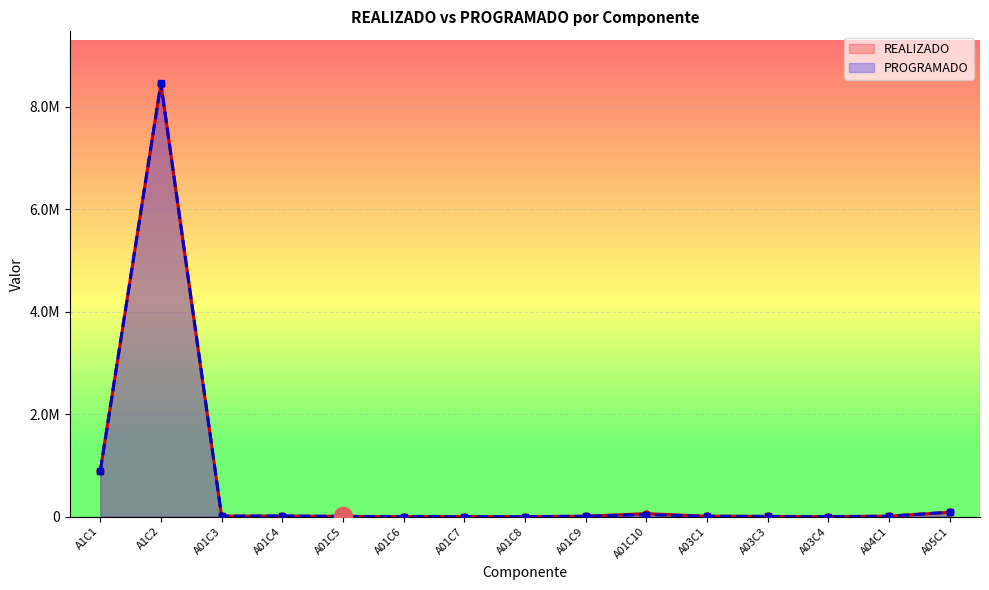

What is the label of the 9th point from the right?

A01C7